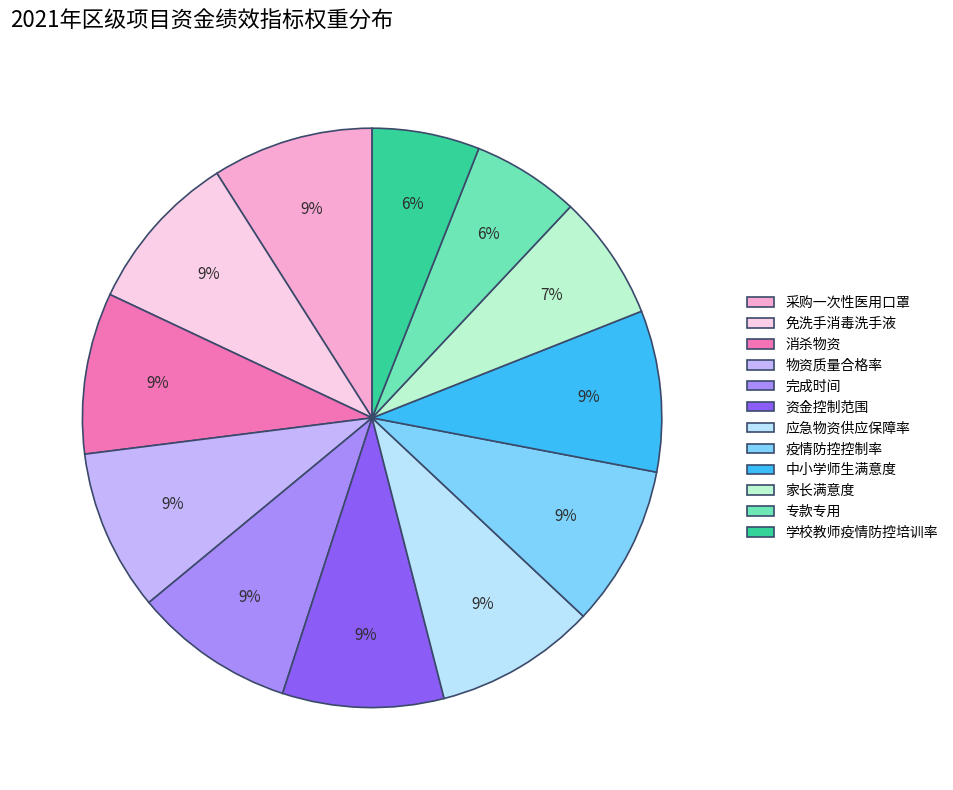

To the nearest percent, what percentage of the pie is 家长满意度?

7%